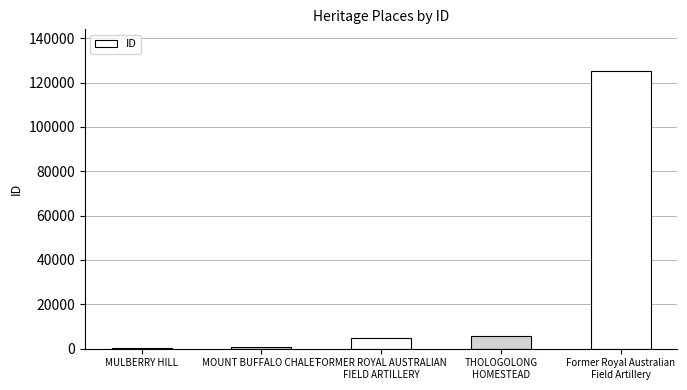

Reading right to left, extract all data points from this chart.

Former Royal Australian
Field Artillery=125253	THOLOGOLONG
HOMESTEAD=5629	FORMER ROYAL AUSTRALIAN
FIELD ARTILLERY=4856	MOUNT BUFFALO CHALET=855	MULBERRY HILL=92